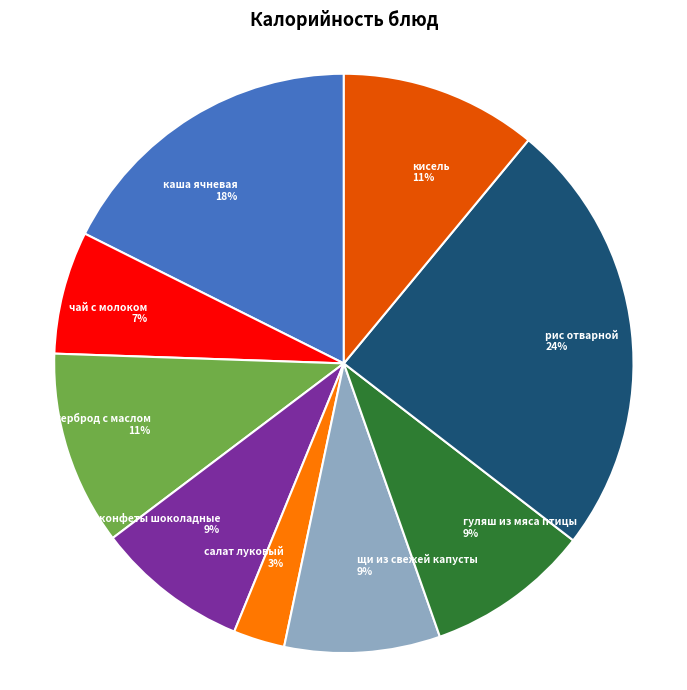

Which slice is the largest?

рис отварной